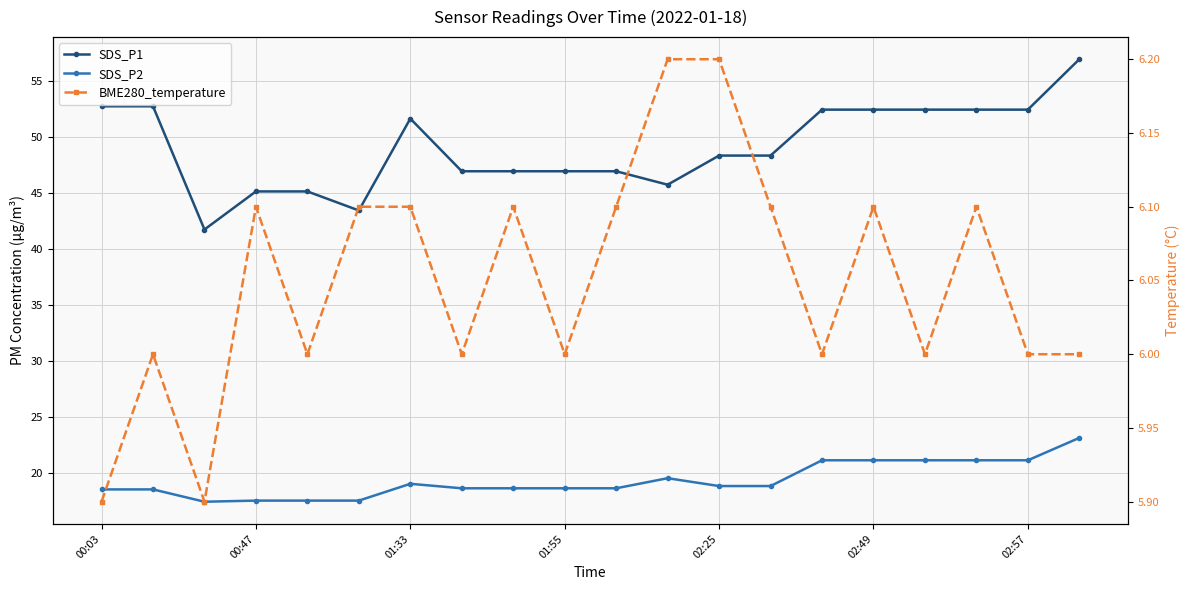

True or false: BME280_temperature and SDS_P2 cross at least once.

False